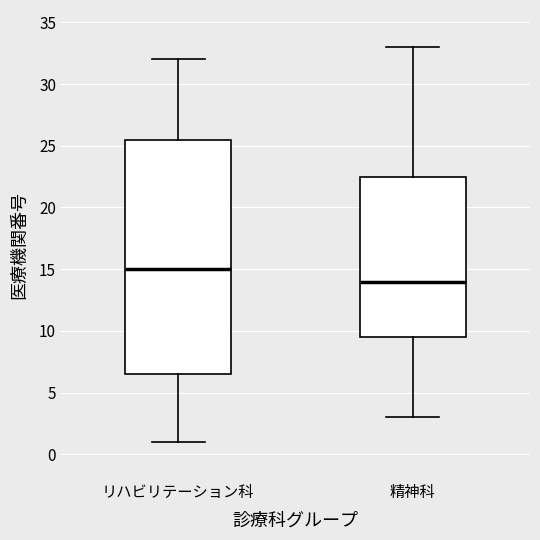

Comparing the boxes themselves (not the whiskers), which one is the tallest?

リハビリテーション科